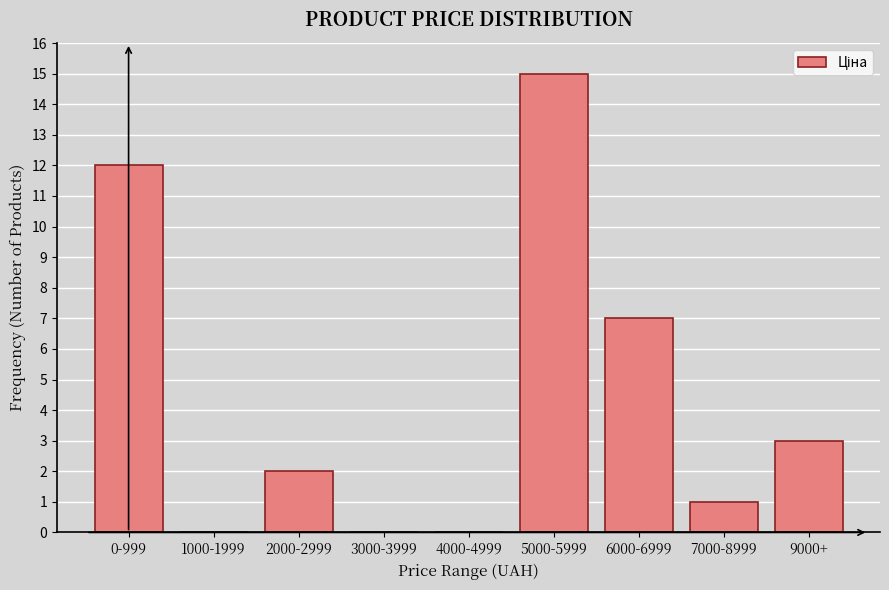

Reading right to left, list all the values displayed in this chart.

9000+=3	7000-8999=1	6000-6999=7	5000-5999=15	4000-4999=0	3000-3999=0	2000-2999=2	1000-1999=0	0-999=12